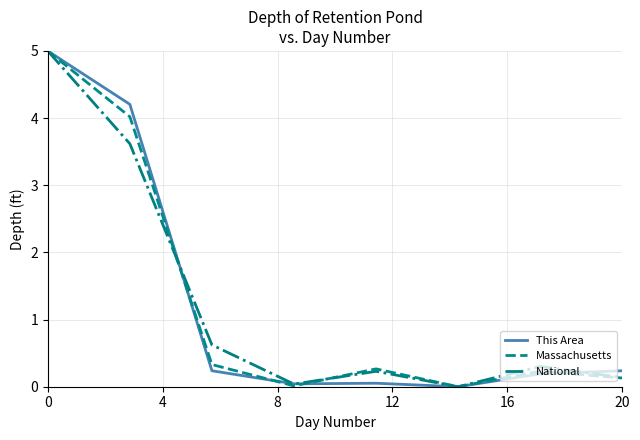

Rank the series by their average value, from lowest to highest.

National, This Area, Massachusetts